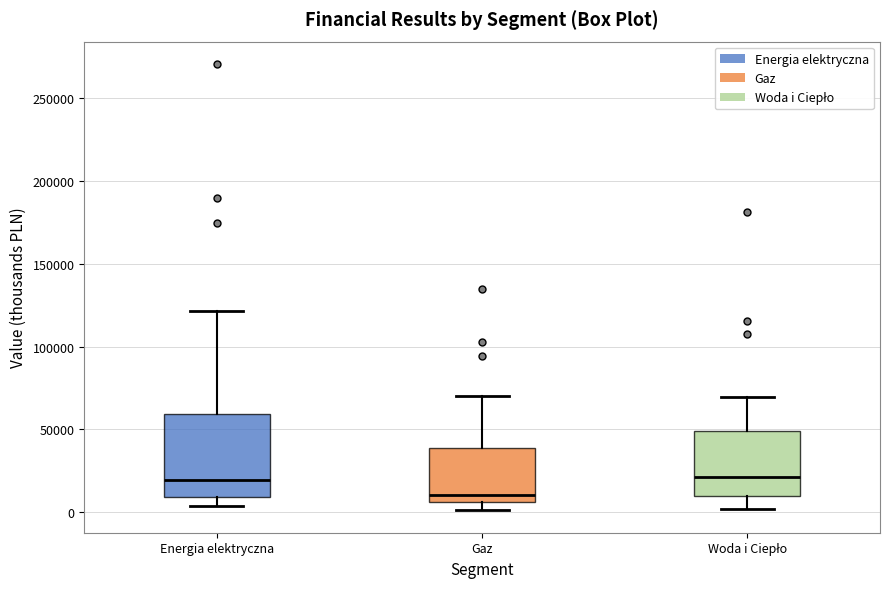

Which box is the tallest, from its lower edge to its upper edge?

Energia elektryczna